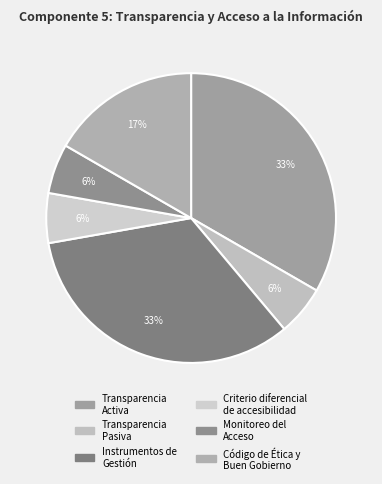

How many segments does this pie chart have?

6